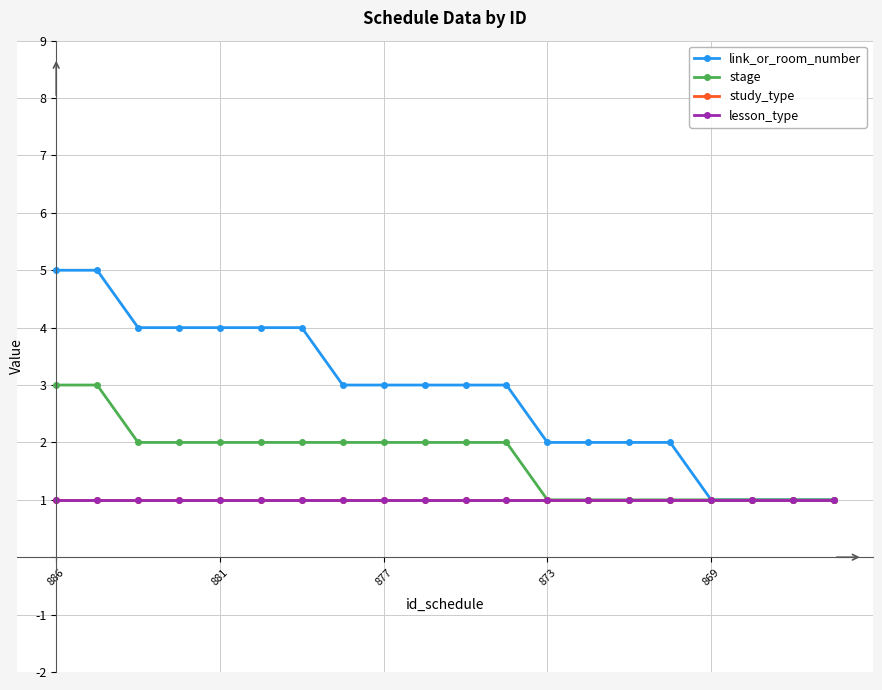

Is this an area chart (filled region under the line)?

No